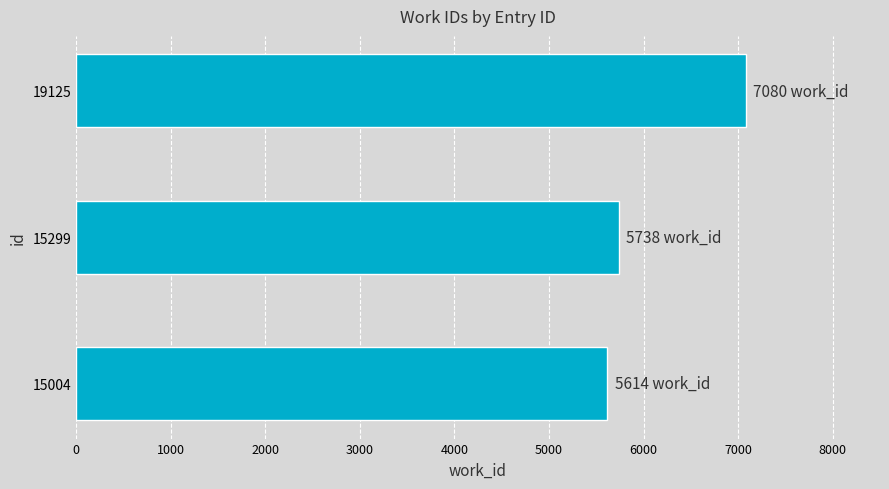

At which label is the value closest to 6347?

15299